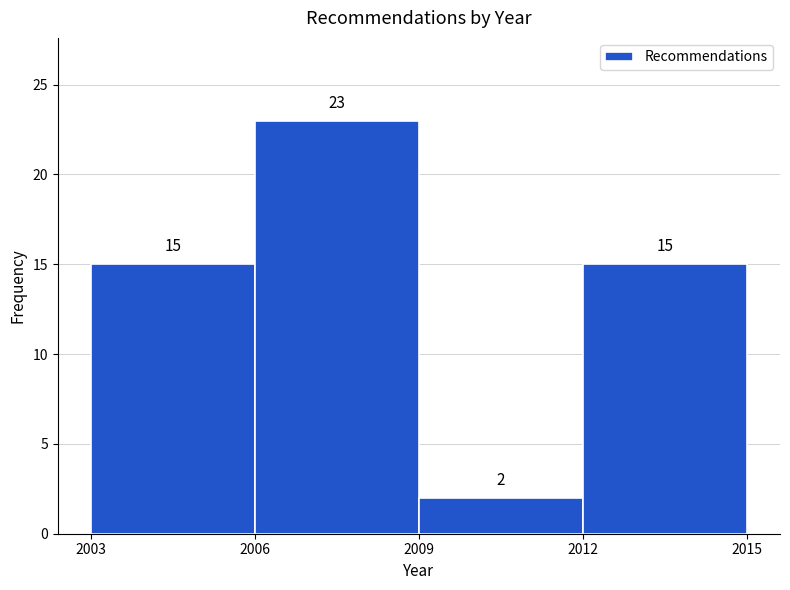

Reading left to right, list every bar in this chart as the range it spans on the x-axis followed by its height.

2003 to 2006: 15
2006 to 2009: 23
2009 to 2012: 2
2012 to 2015: 15